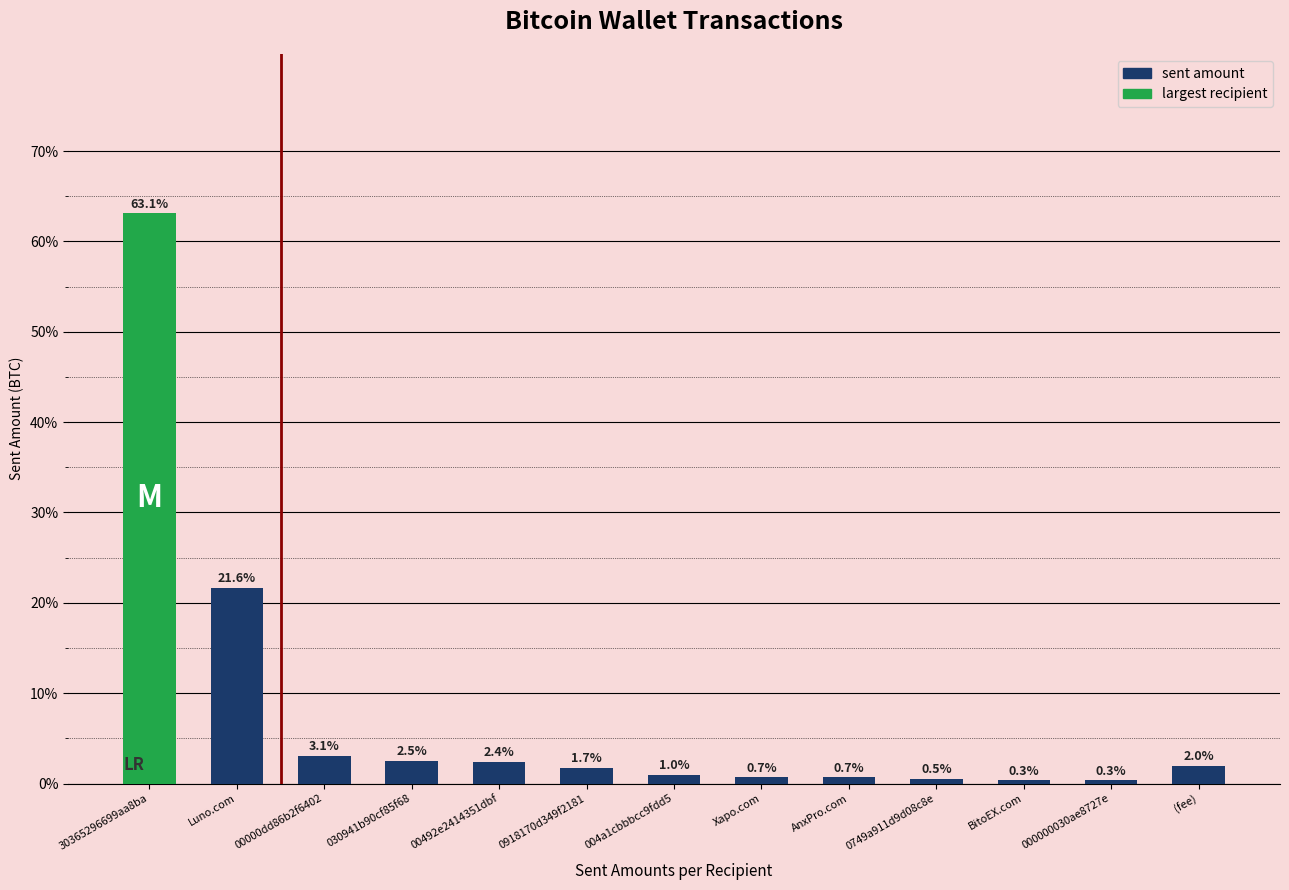

Reading left to right, list all the values displayed in this chart.

30365296699aa8ba=63.1	Luno.com=21.6	00000dd86b2f6402=3.1	030941b90cf85f68=2.5	00492e2414351dbf=2.4	0918170d349f2181=1.7	004a1cbbbcc9fdd5=1.0	Xapo.com=0.7	AnxPro.com=0.7	0749a911d9d08c8e=0.5	BitoEX.com=0.3	000000030ae8727e=0.3	(fee)=2.0